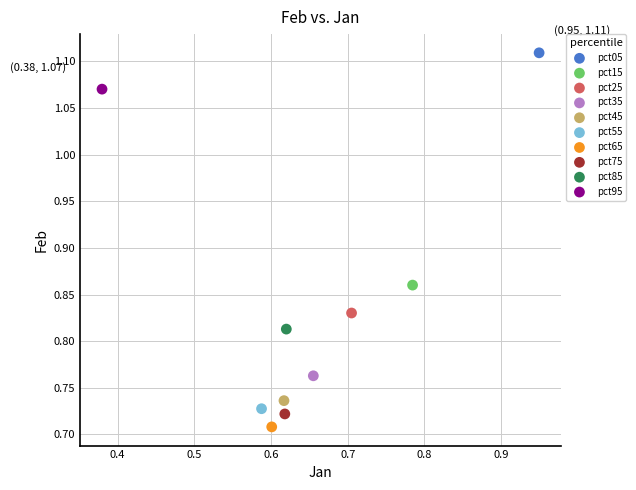

Which series contains the highest Y value?

pct05